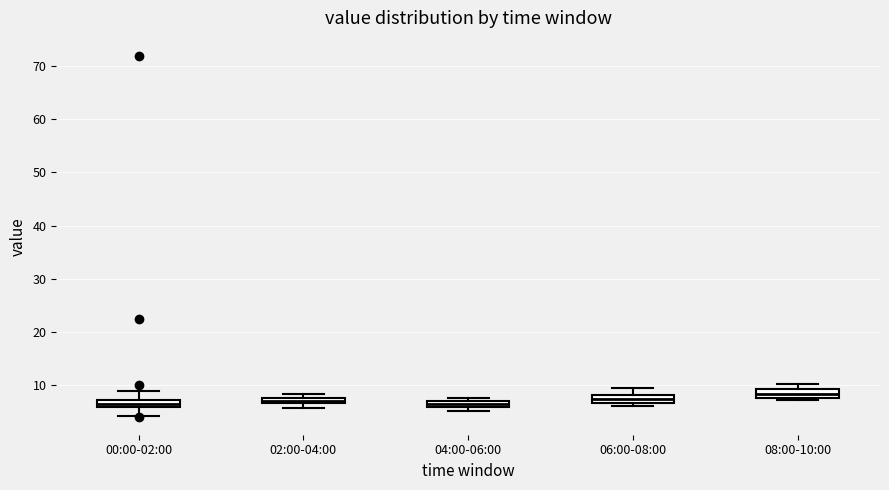

Where does the upper whisker of the box for 08:00-10:00 end on the y-axis? The values are not printed on the chart, so give them approximately, as read against the axis.

10